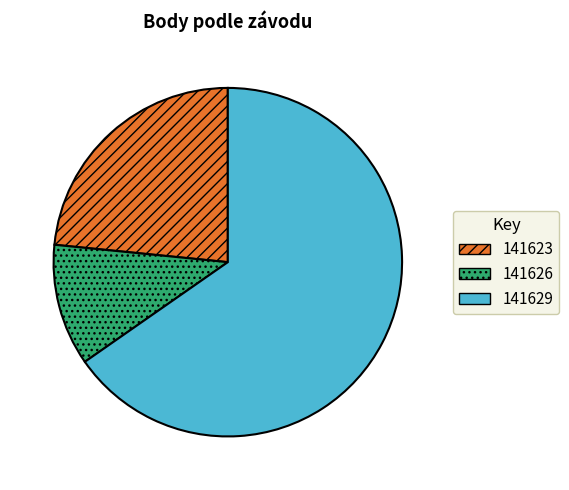

True or false: 141623 accounts for 23% of the total.

True